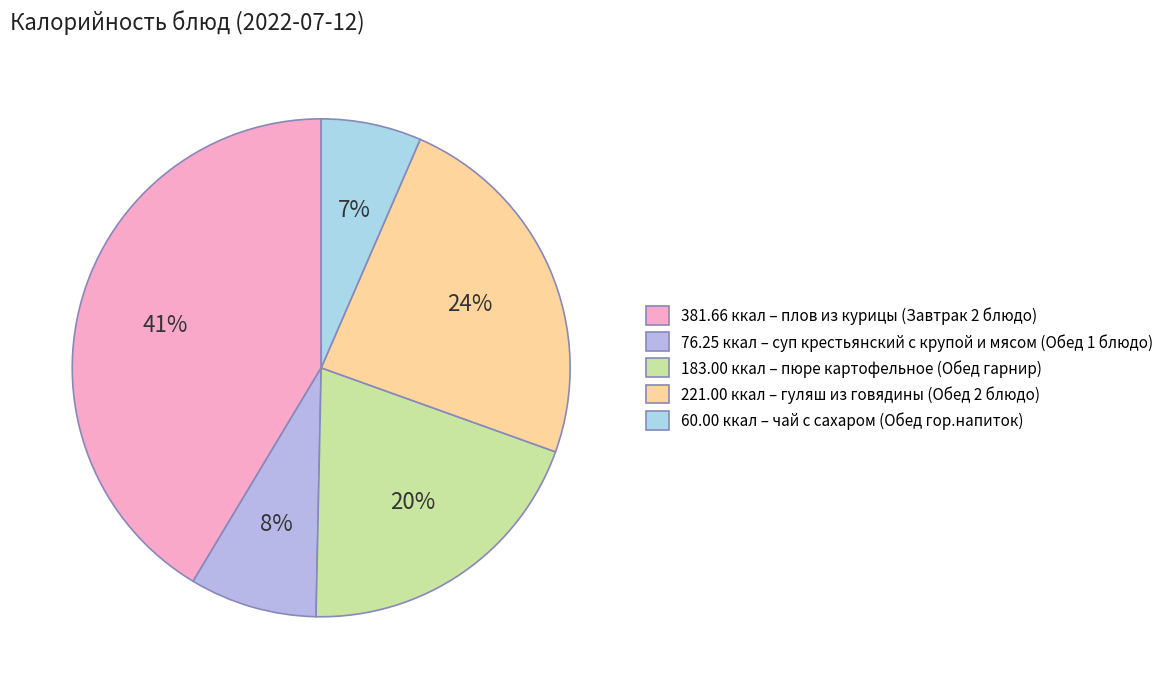

Is there any slice that represents more than half of the pie?

No